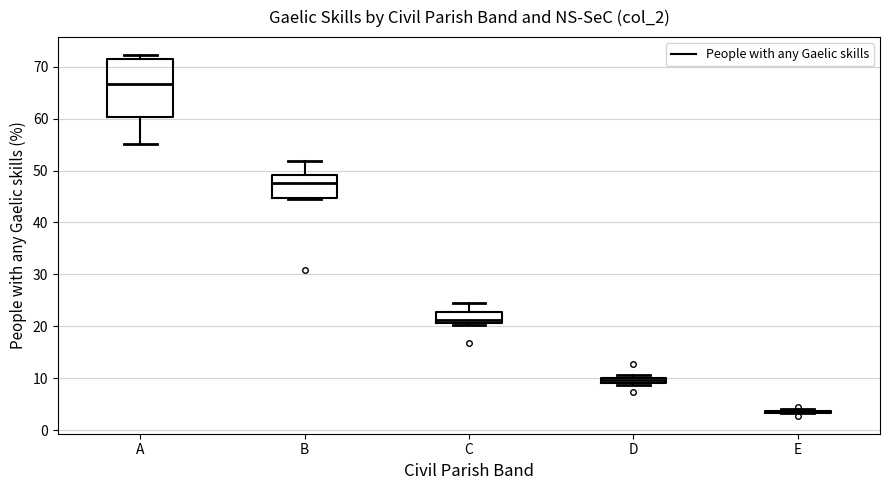

Which box is the tallest, from its lower edge to its upper edge?

A